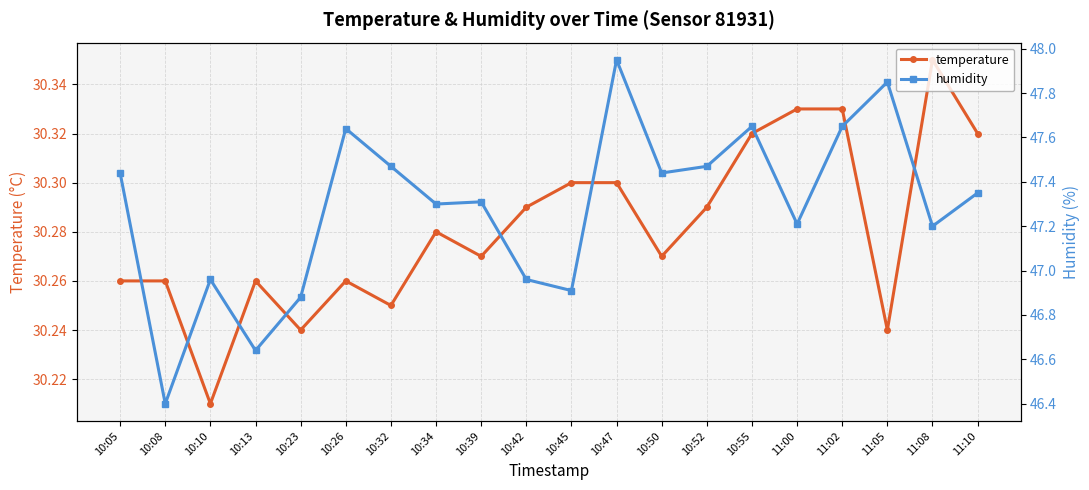

Is the value of humidity at 10:55 greater than the value of temperature at 10:34?

Yes